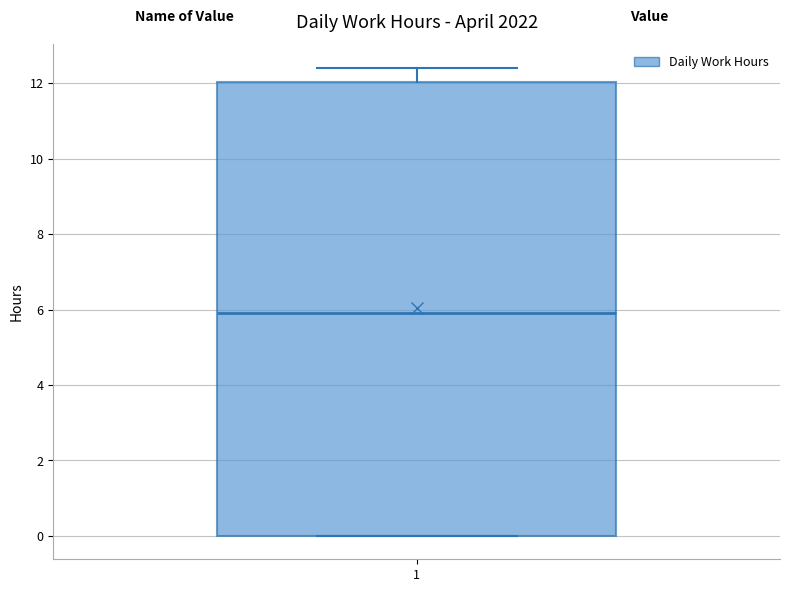

Where is the upper edge of the box at x = 1 on the y-axis? The values are not printed on the chart, so give them approximately, as read against the axis.

12.0